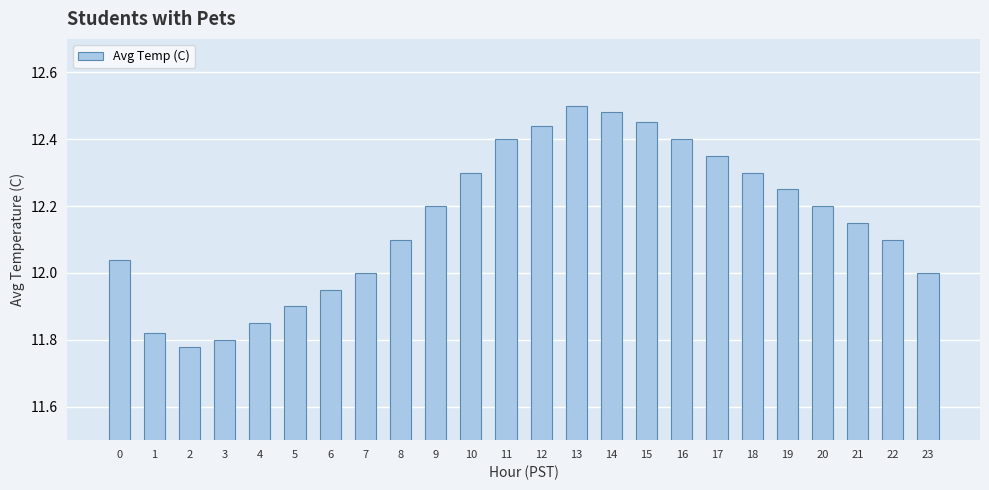

Between 9 and 17, which is larger?

17